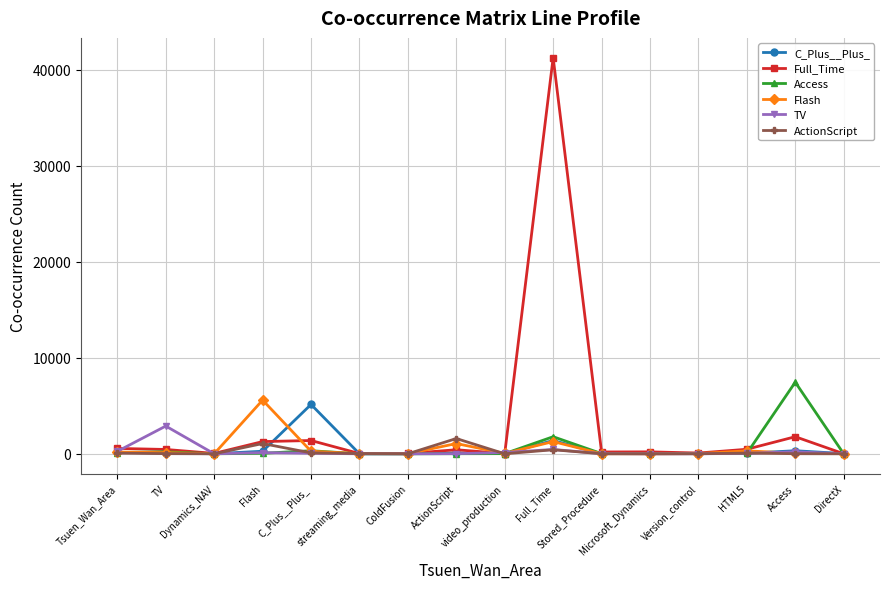

What is the difference between the maximum and minimum values in the TV series?

2890